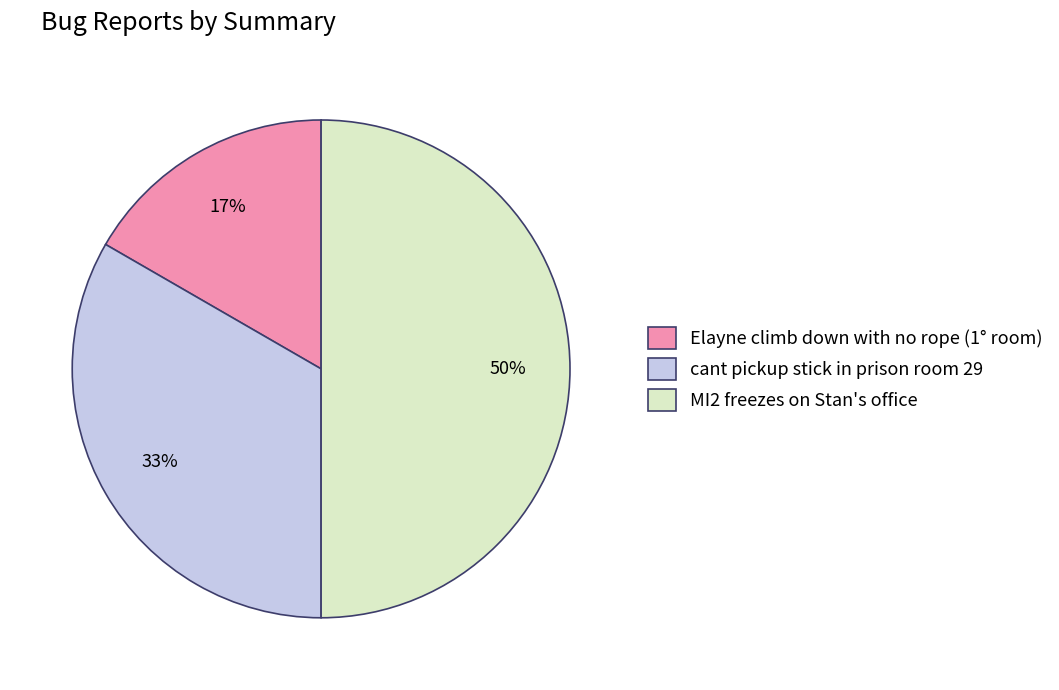

The Elayne climb down with no rope (1° room) slice represents 17% of the pie. True or false?

True